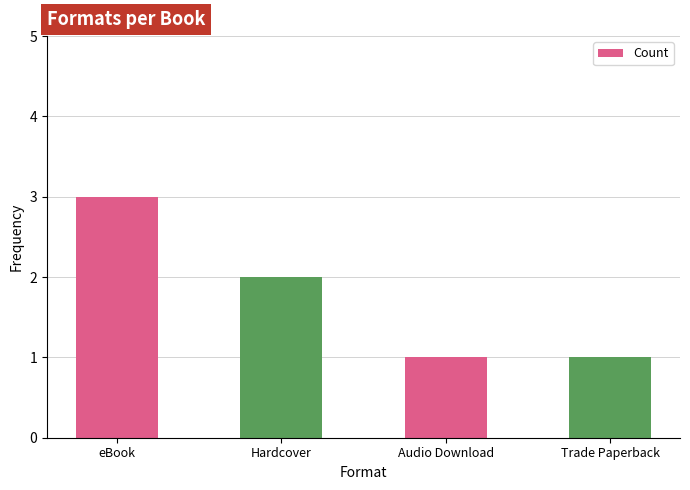

What is the minimum value shown in the chart?

1